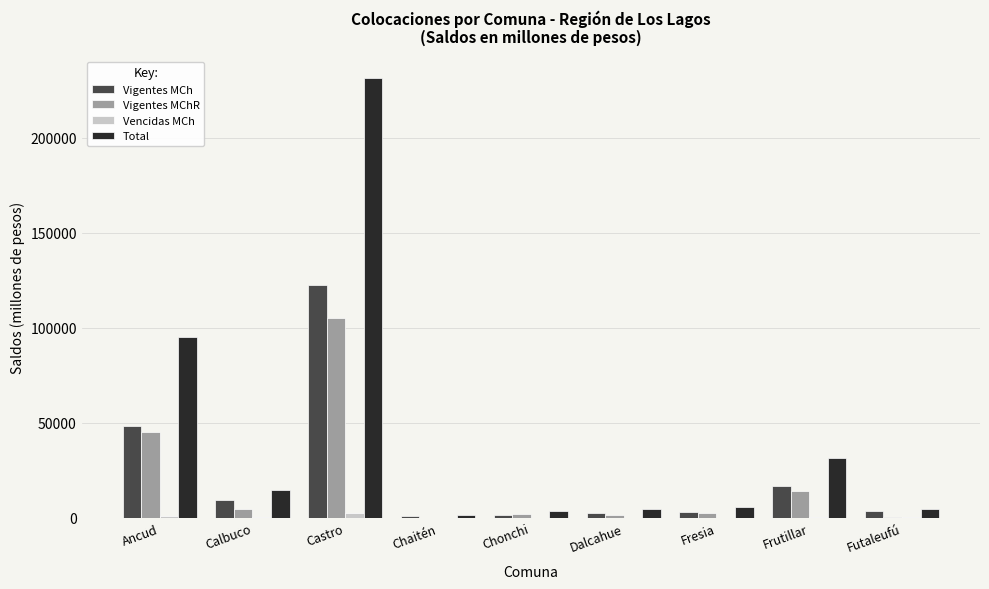

True or false: Vigentes MChR has a value of 105190.0 at Castro.

True